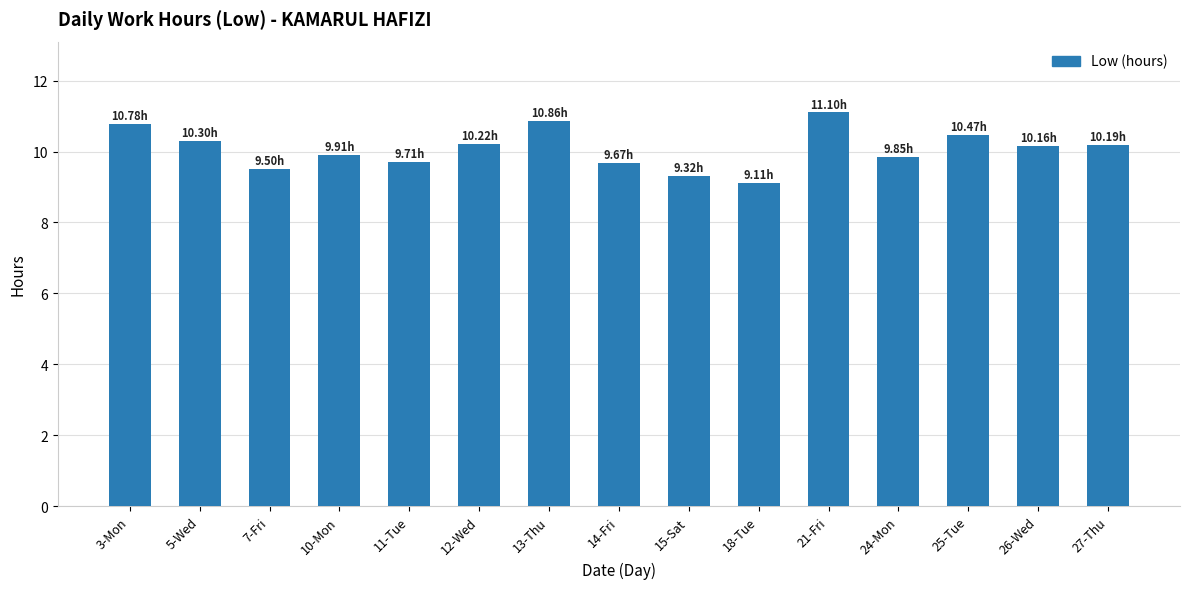

Are the bars grouped side by side (vs. stacked)?

No